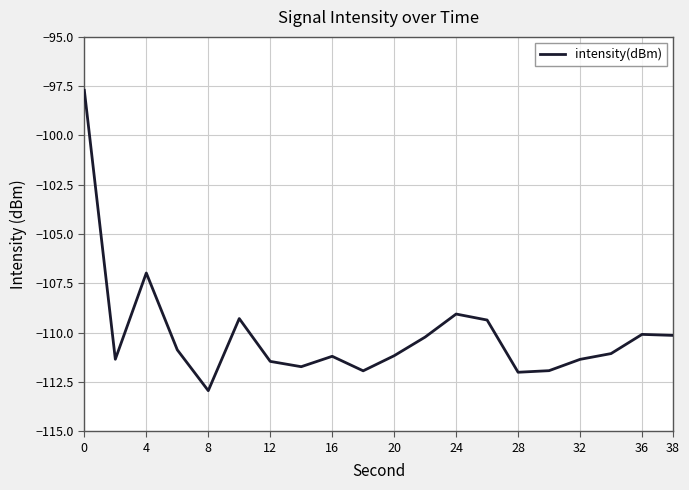

What is the greatest value displayed?

-97.7